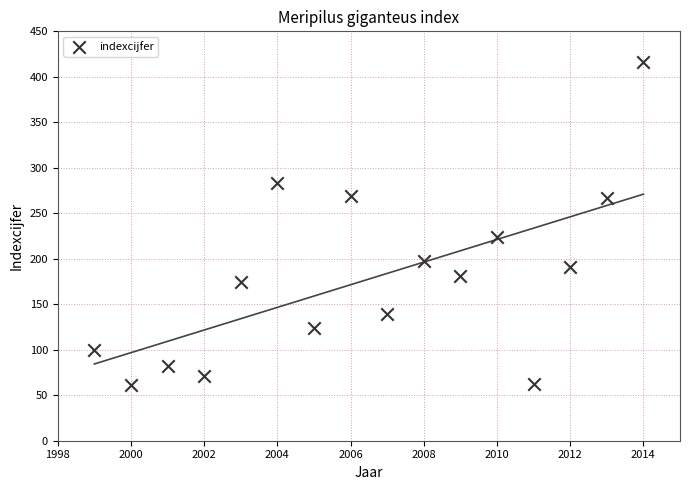

What Y value in the scatter plot is closest to 238?

224